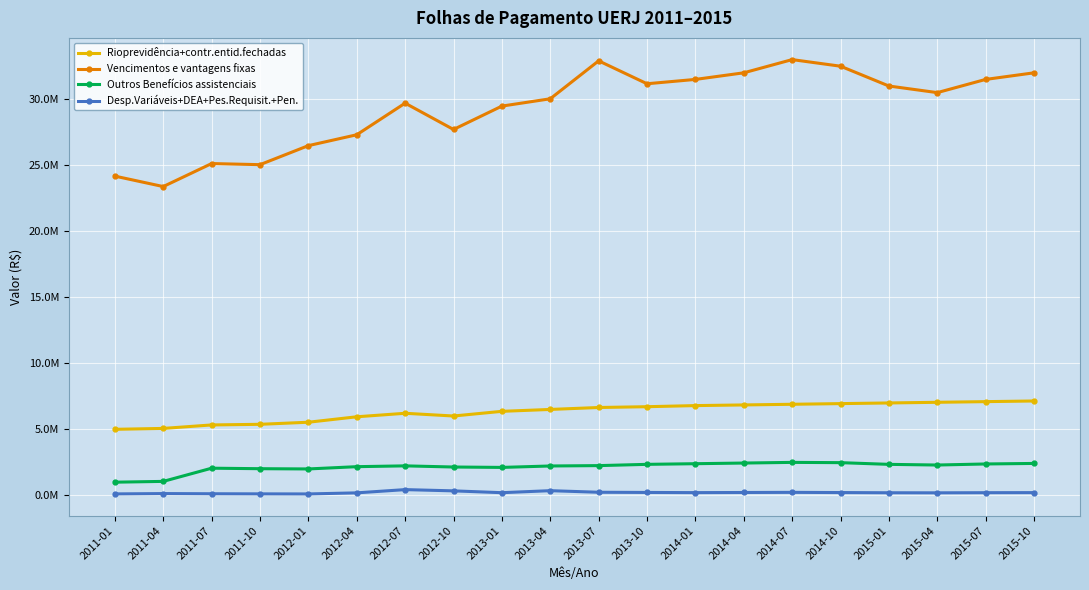

What is the highest value of the Desp.Variáveis+DEA+Pes.Requisit.+Pen. series?

437990.0